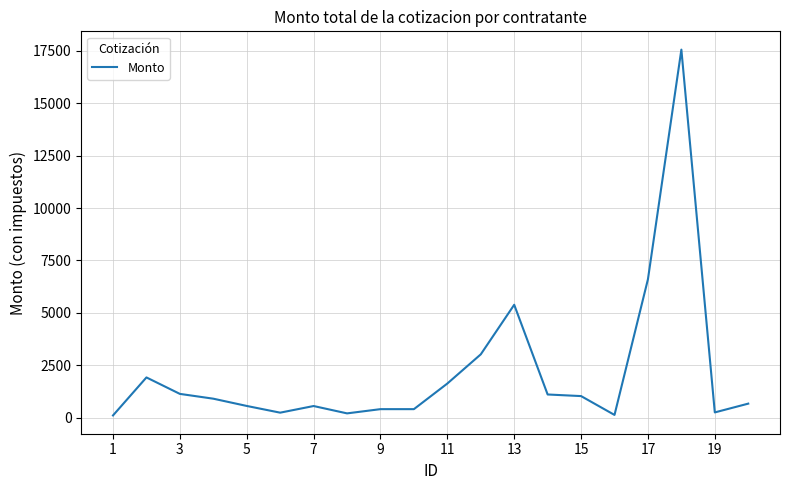

What is the sum of all values?

43710.1